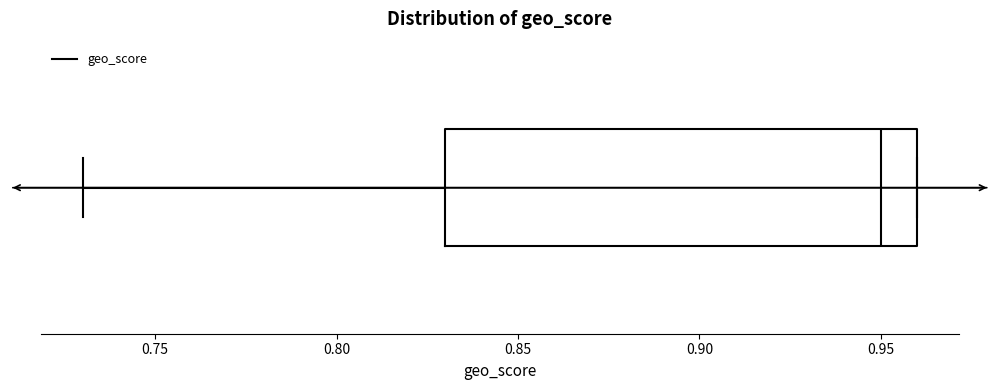

Transcribe this box plot: give where the median line is, the range the box spans, and where the two whiskers end, as read against the x-axis. The values are not printed on the chart, so give them approximately, as read against the axis.

median 0.95, box 0.83 to 0.96, whiskers 0.73 to 0.96